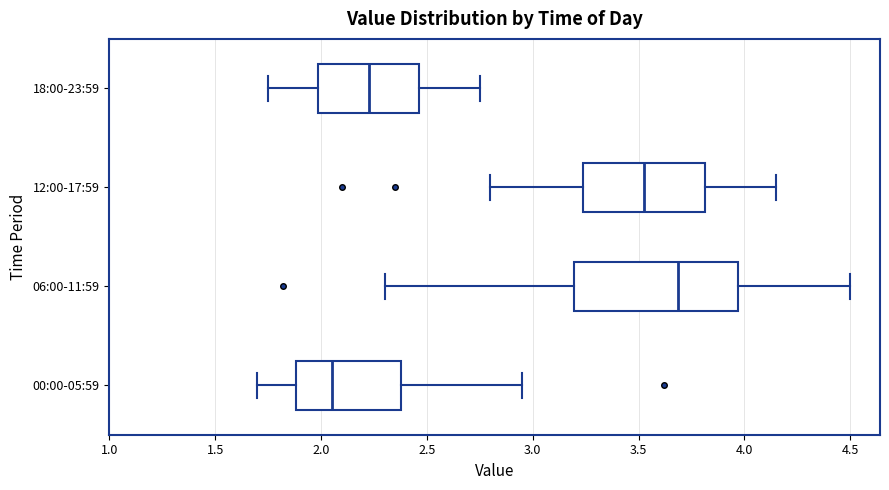

Where does the median line of the box for 06:00-11:59 sit on the x-axis? The values are not printed on the chart, so give them approximately, as read against the axis.

3.70